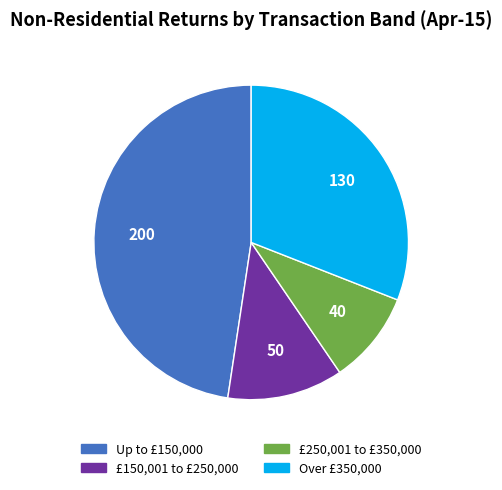

True or false: £150,001 to £250,000 accounts for 12% of the total.

True